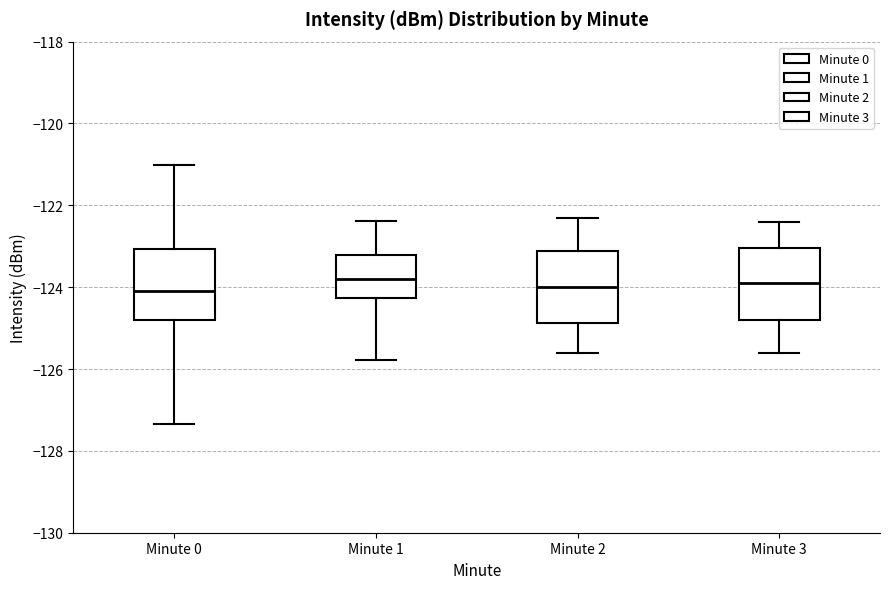

Reading left to right, transcribe this box plot: for each box, give where its median line is, the range the box spans, and where its two whiskers end, as read against the y-axis. The values are not printed on the chart, so give them approximately, as read against the axis.

Minute 0: median -124.0, box -124.8 to -123.0, whiskers -127.4 to -121.0
Minute 1: median -123.8, box -124.2 to -123.2, whiskers -125.8 to -122.4
Minute 2: median -124.0, box -124.8 to -123.2, whiskers -125.6 to -122.2
Minute 3: median -123.8, box -124.8 to -123.0, whiskers -125.6 to -122.4